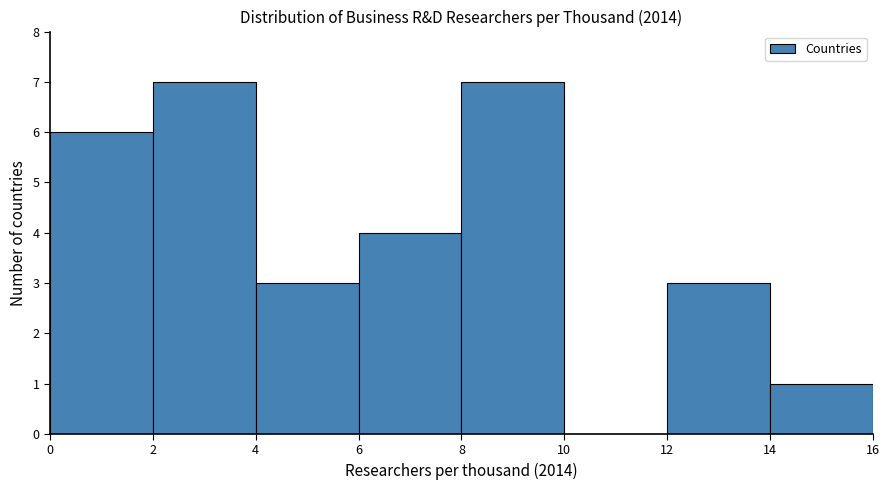

Reading left to right, list every bar in this chart as the range it spans on the x-axis followed by its height. The values are not printed on the chart, so give them approximately, as read against the axis.

0 to 2: 6
2 to 4: 7
4 to 6: 3
6 to 8: 4
8 to 10: 7
10 to 12: 0
12 to 14: 3
14 to 16: 1